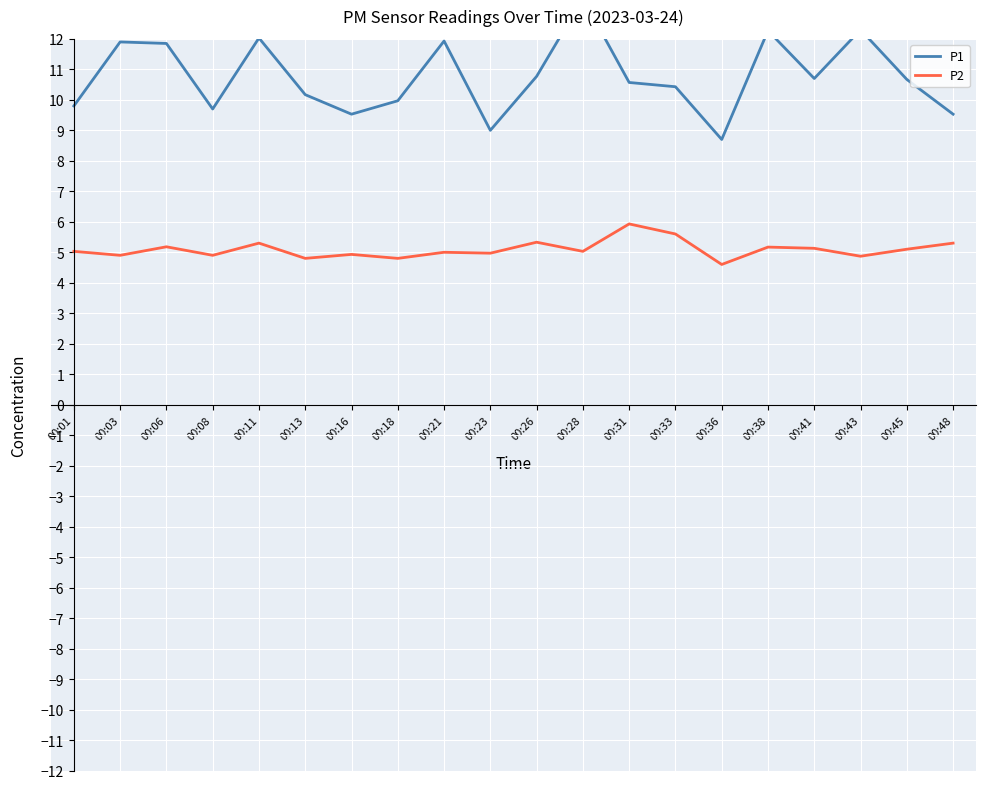

How many data points does each series have?

20